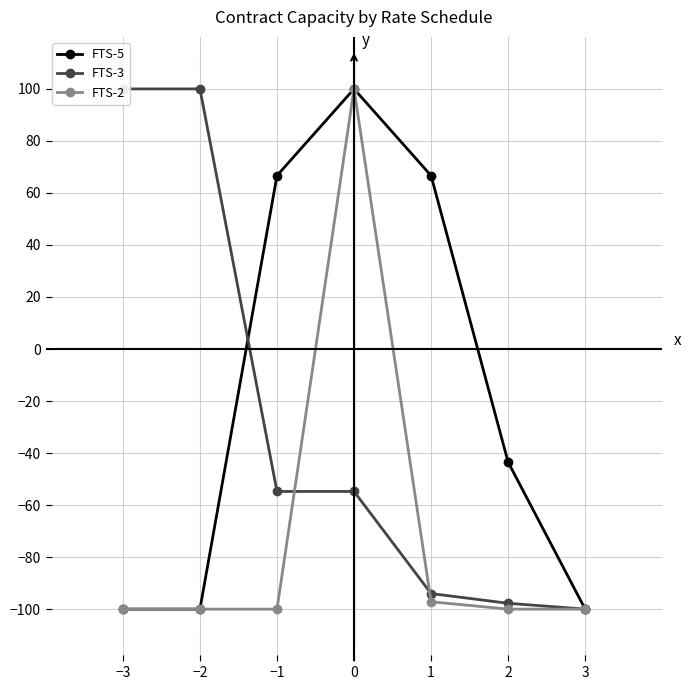

How many series are shown in this chart?

3